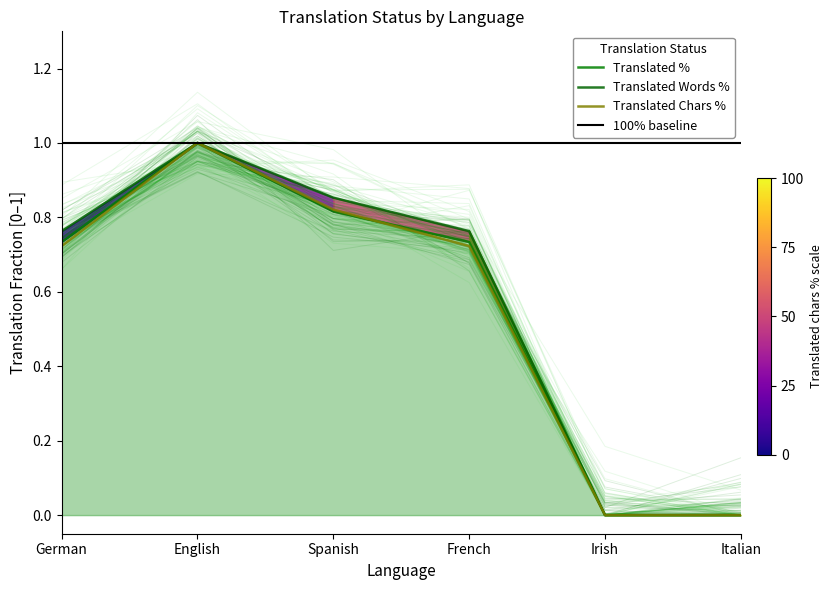

What is the label of the 2nd point from the left?

English